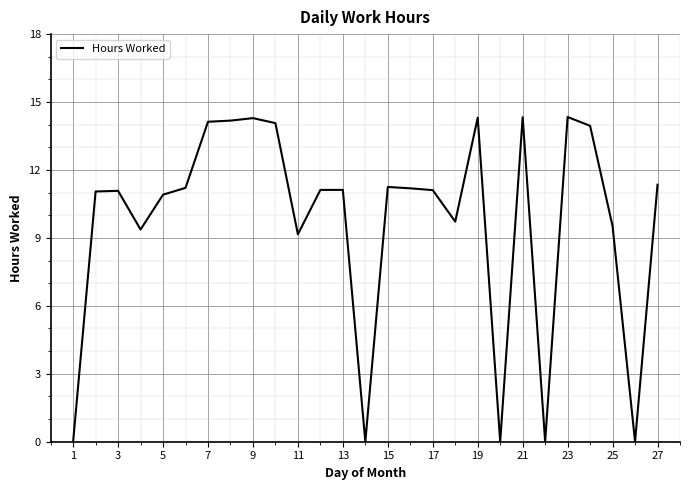

What is the difference between the maximum and minimum values?

14.3